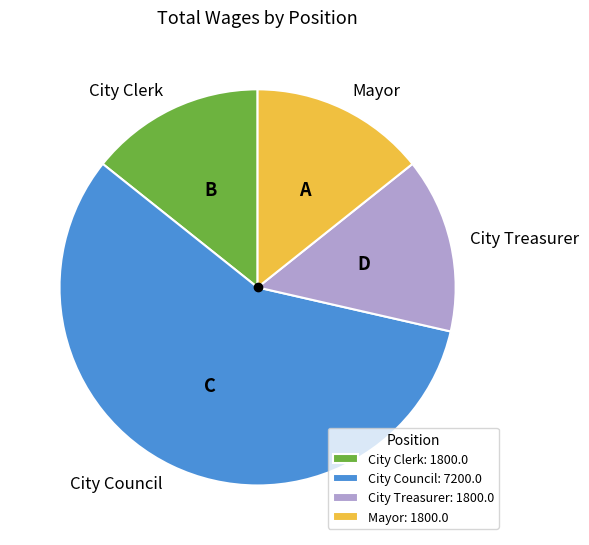

How many slices are in this pie chart?

4